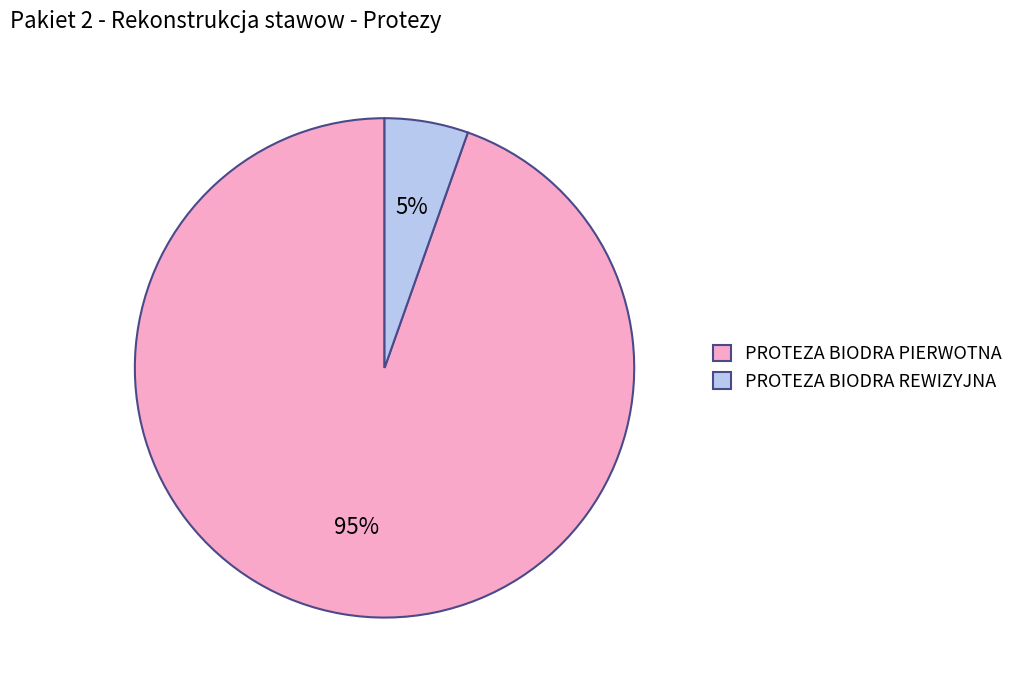

Is the sum of PROTEZA BIODRA REWIZYJNA and PROTEZA BIODRA PIERWOTNA greater than half?

Yes